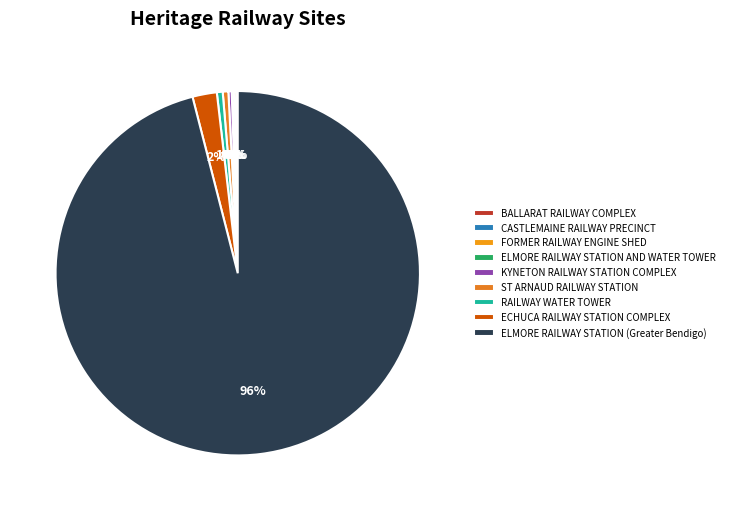

Does any single category account for the majority?

Yes